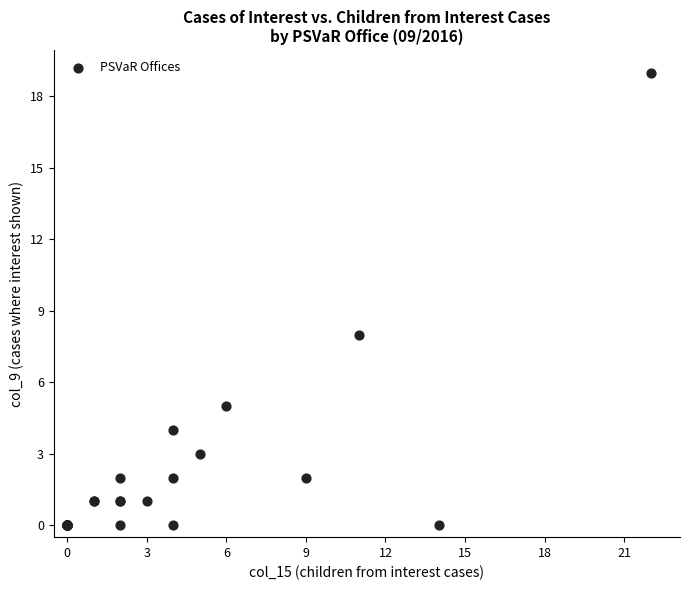

What Y value in the scatter plot is closest to 9?

8